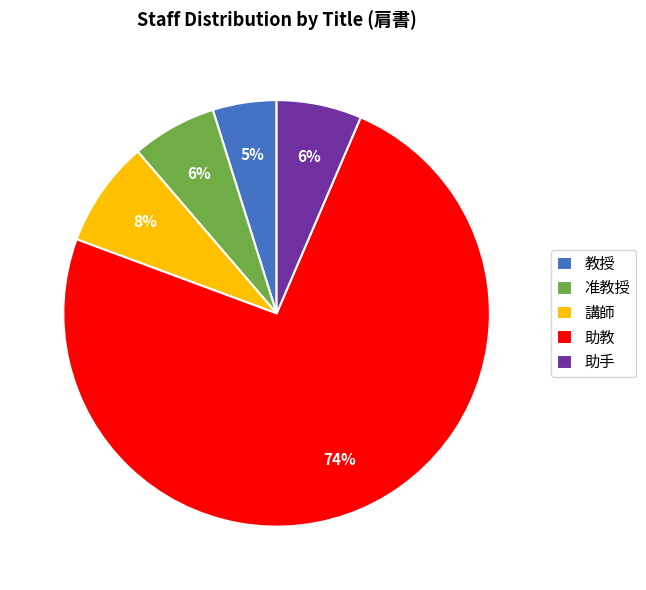

To the nearest percent, what is the combined percentage of 助手 and 教授?

11%